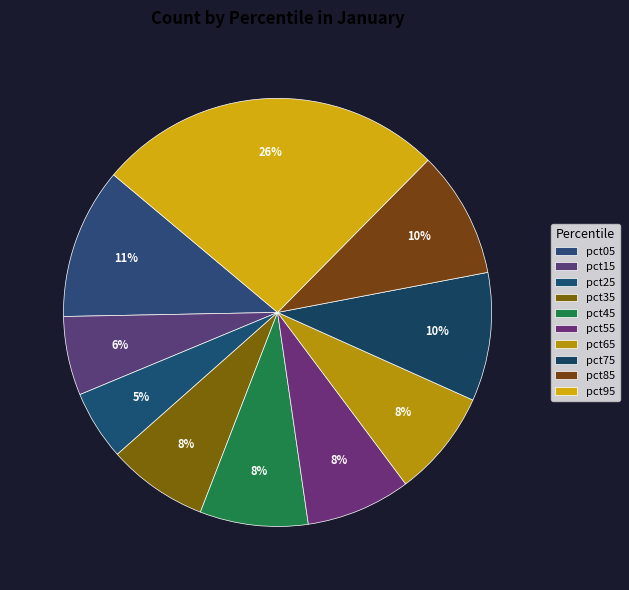

What percentage is the pct55 slice, to the nearest percent?

8%